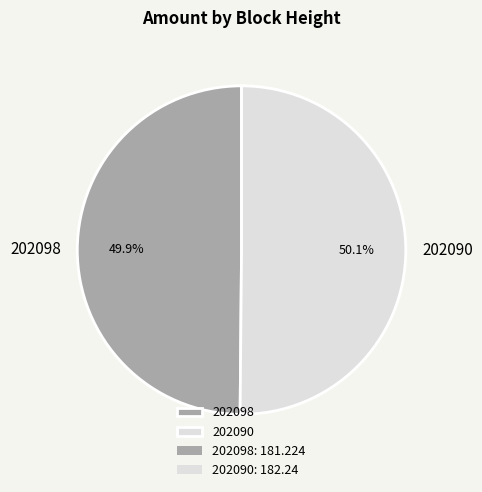

Combined, what portion of the pie is 202098 and 202090?

100.0%